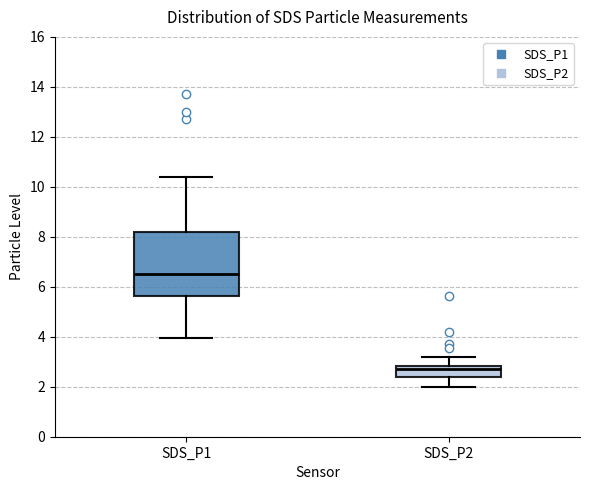

Reading left to right, read every box against the y-axis: the position of its median line, the range the box covers, and the ends of its whiskers. The values are not printed on the chart, so give them approximately, as read against the axis.

SDS_P1: median 6.6, box 5.6 to 8.2, whiskers 4.0 to 10.4
SDS_P2: median 2.8 (just below the box's upper edge), box 2.4 to 2.8, whiskers 2.0 to 3.2